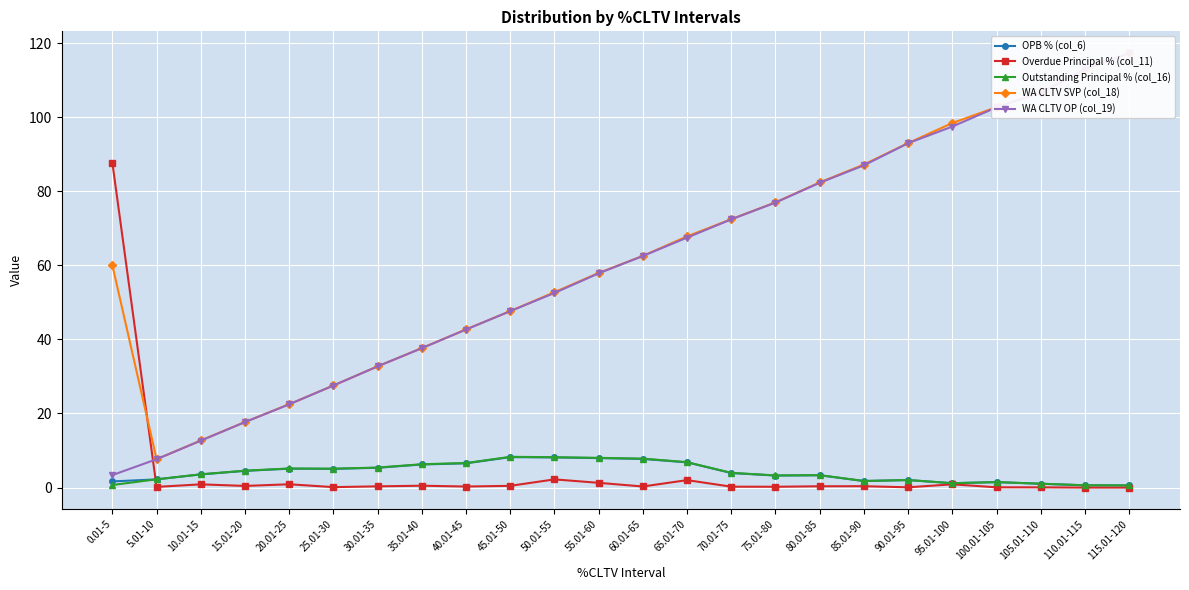

How many distinct data groups are displayed?

5